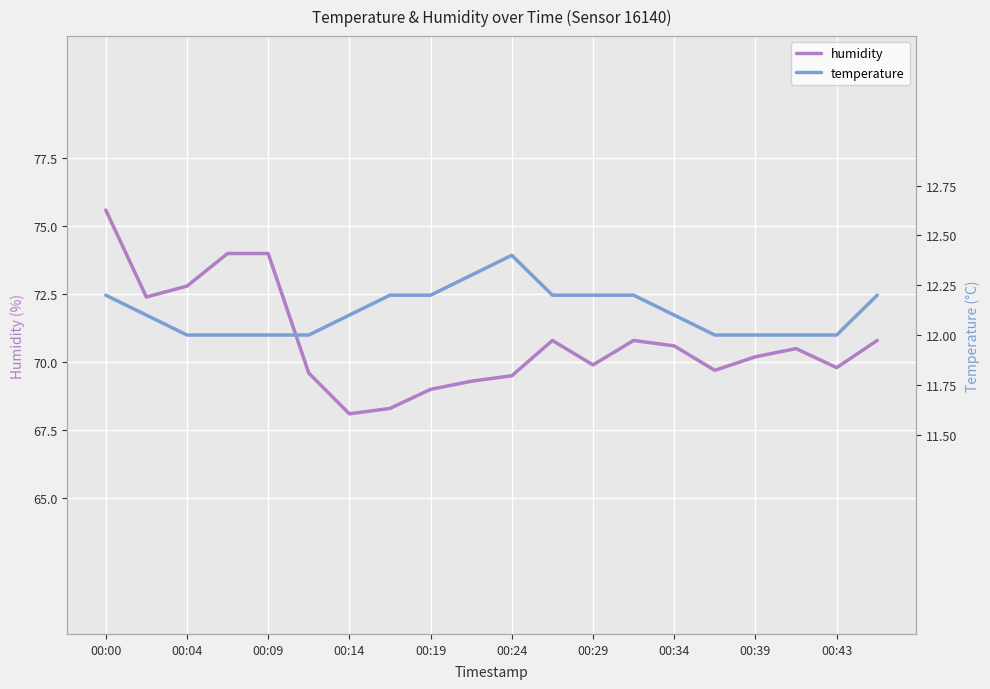

True or false: temperature and humidity intersect in this chart.

False